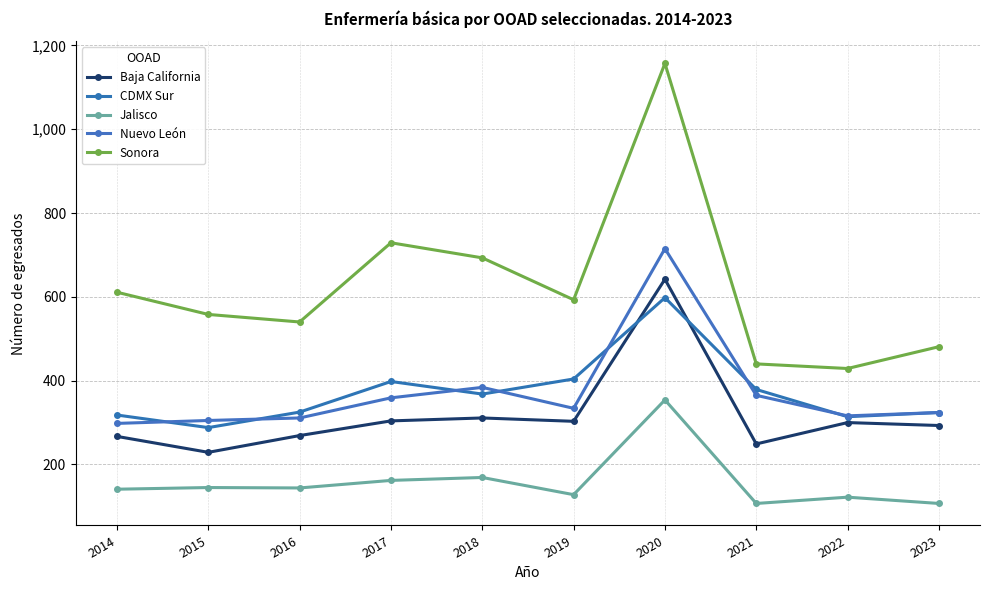

Reading right to left, transcribe all the data shown in this chart.

Baja California: 293	300	249	642	303	311	304	269	229	267
CDMX Sur: 324	314	379	598	404	368	398	325	288	318
Jalisco: 107	122	107	354	128	169	162	144	145	141
Nuevo León: 324	316	365	715	334	384	359	311	305	298
Sonora: 481	429	440	1157	593	693	729	540	558	611